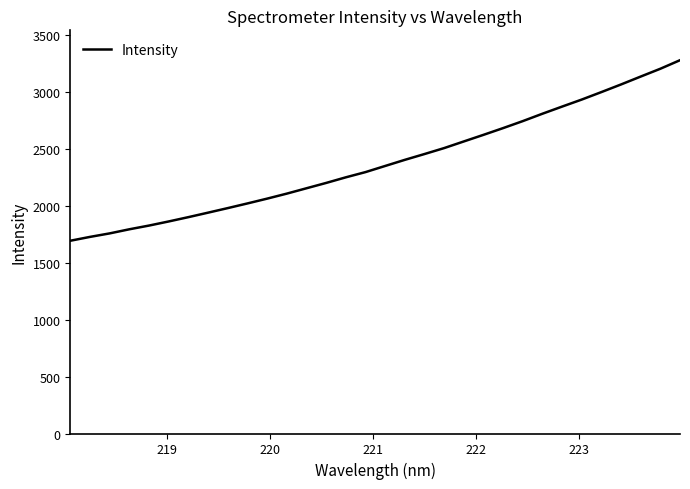

What is the difference between the second highest and minimum values?

1509.2